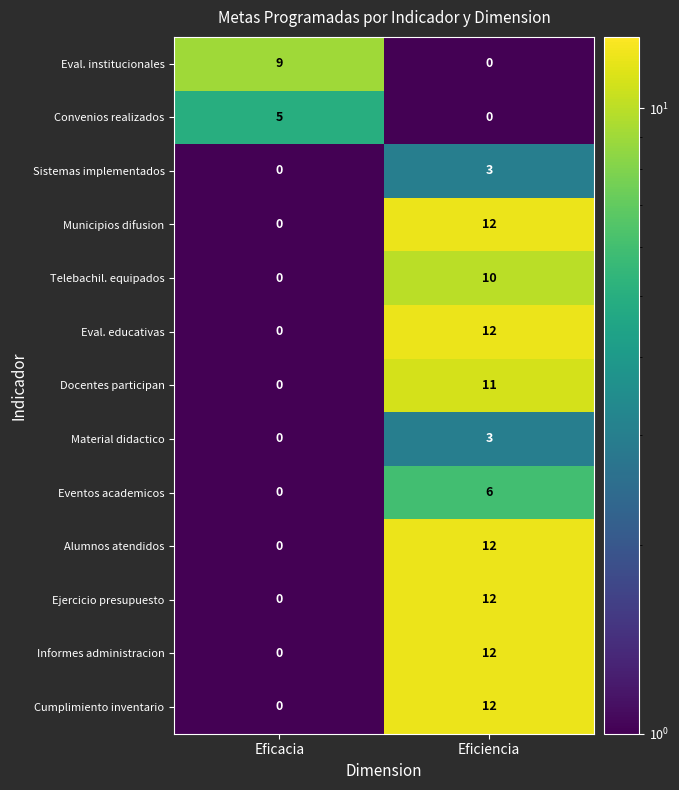

At which category is the sum across all series the highest?

Eficiencia